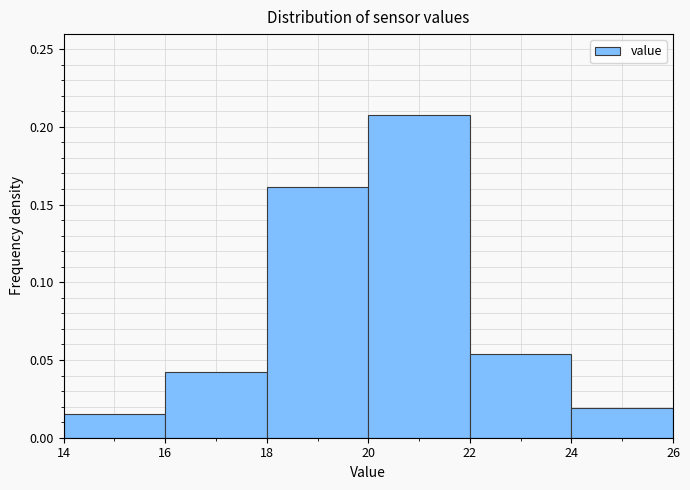

Reading left to right, list every bar in this chart as the range it spans on the x-axis followed by its height. The values are not printed on the chart, so give them approximately, as read against the axis.

14 to 16: 0.015
16 to 18: 0.040
18 to 20: 0.160
20 to 22: 0.210
22 to 24: 0.055
24 to 26: 0.020